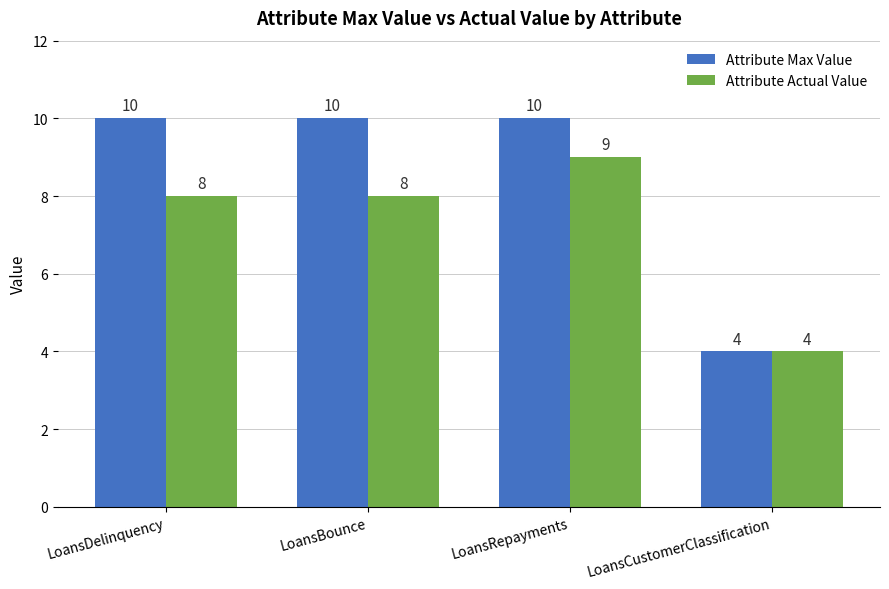

The value of Attribute Max Value at LoansCustomerClassification is 6. True or false?

False